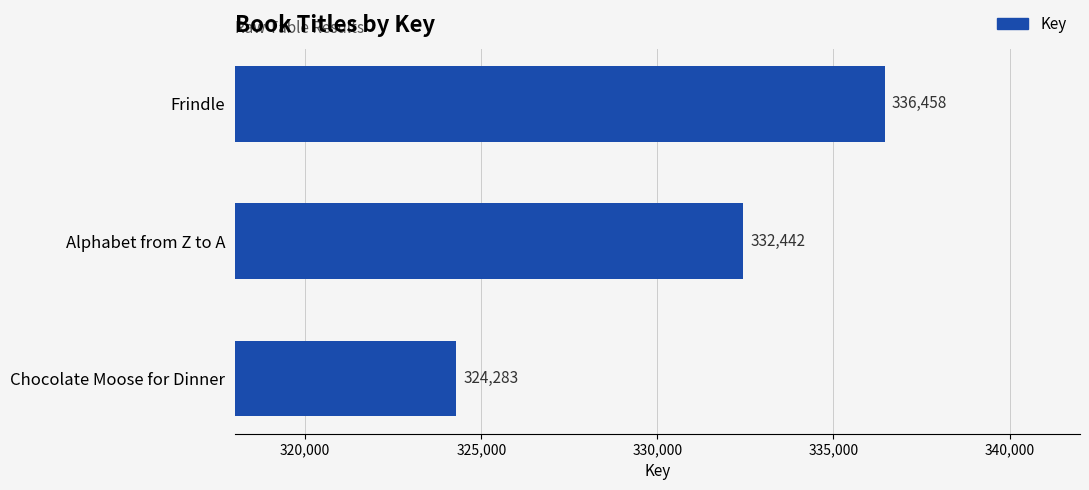

Which category has the highest value across all series?

Frindle